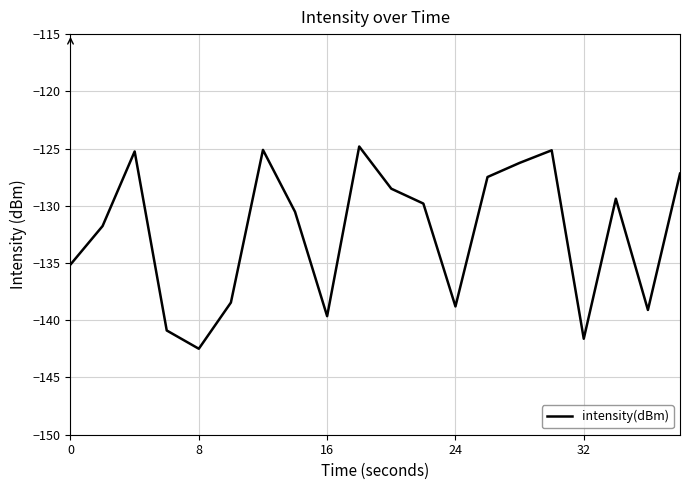

What is the maximum value shown in the chart?

-124.8